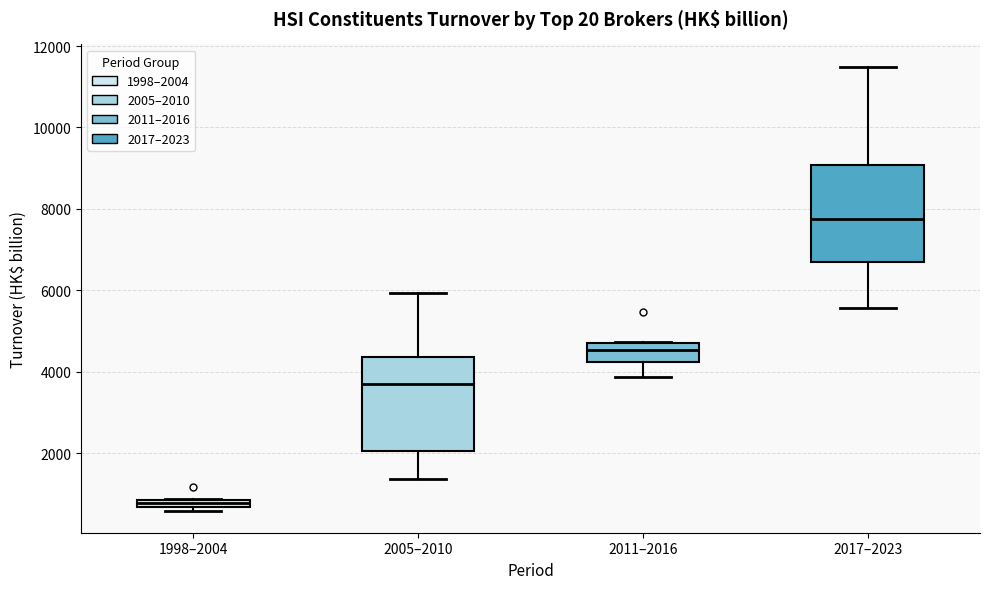

Which box's median line is the lowest?

1998–2004